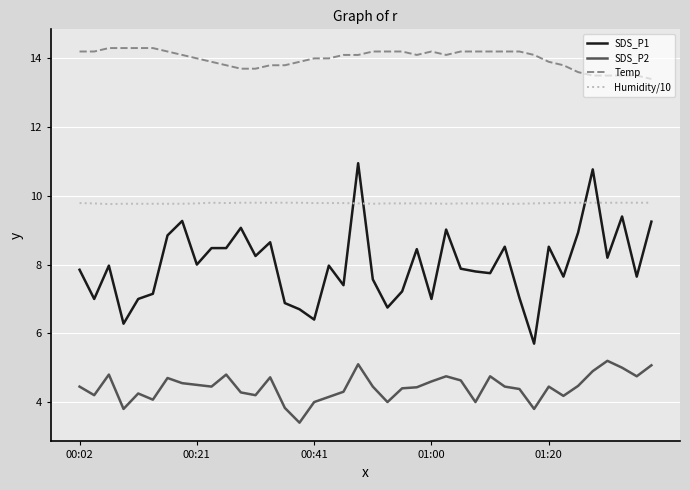

Which series has the largest range (max minus min)?

SDS_P1